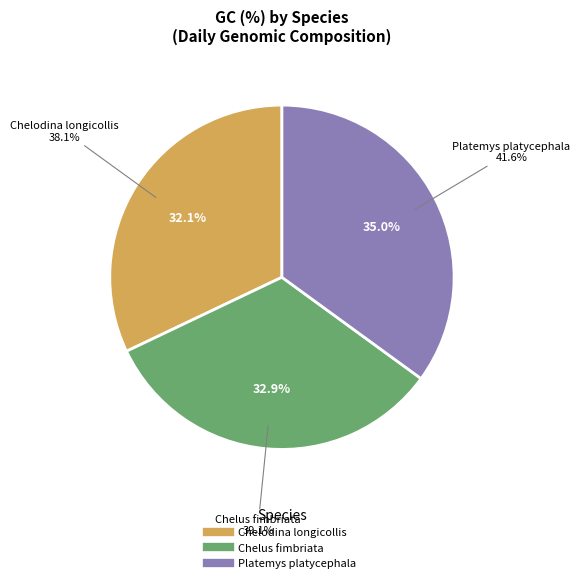

What is the change in value from Chelus fimbriata to Platemys platycephala?

+2.5